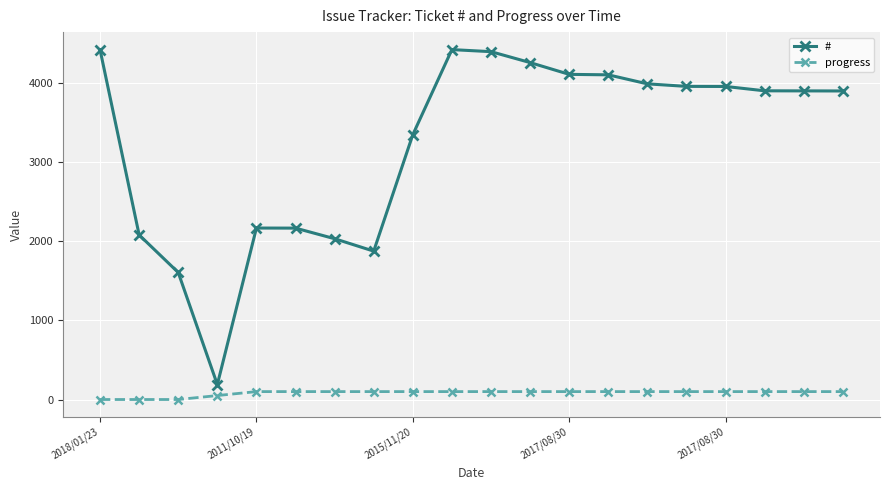

Which series has the largest total across all categories?

#